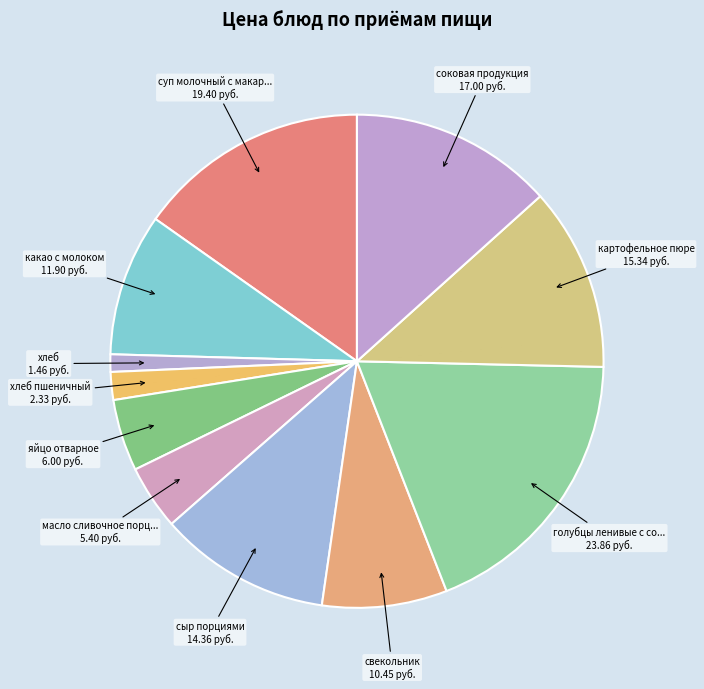

Count the number of slices in the pie.

11